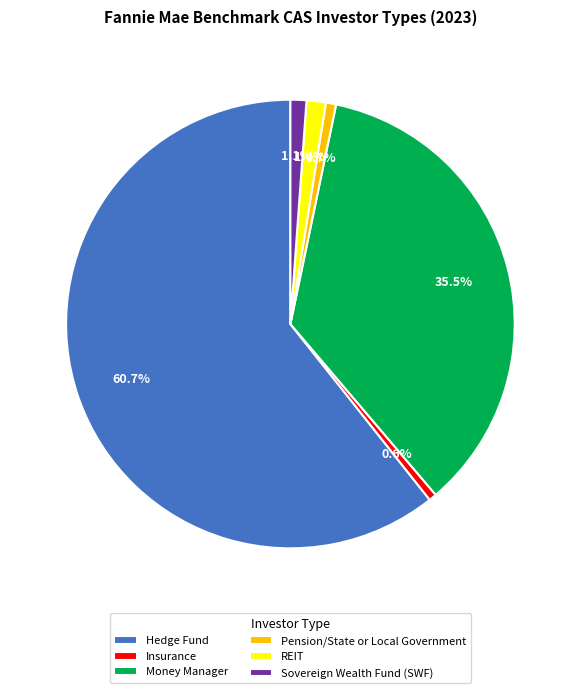

Does Hedge Fund account for over 50% of the chart?

Yes